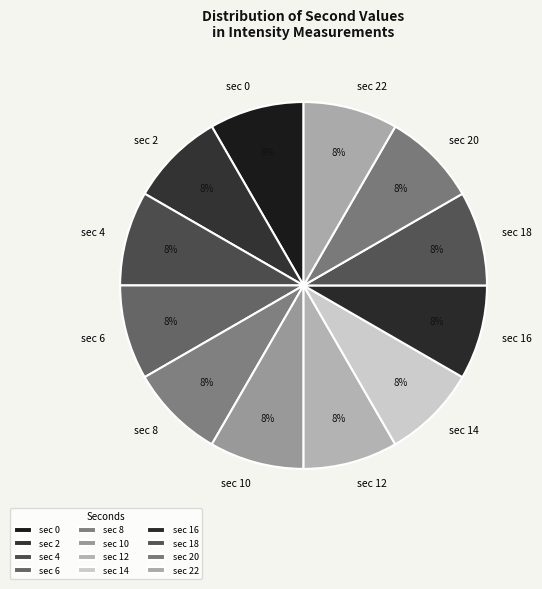

To the nearest percent, what is the average slice percentage?

8%